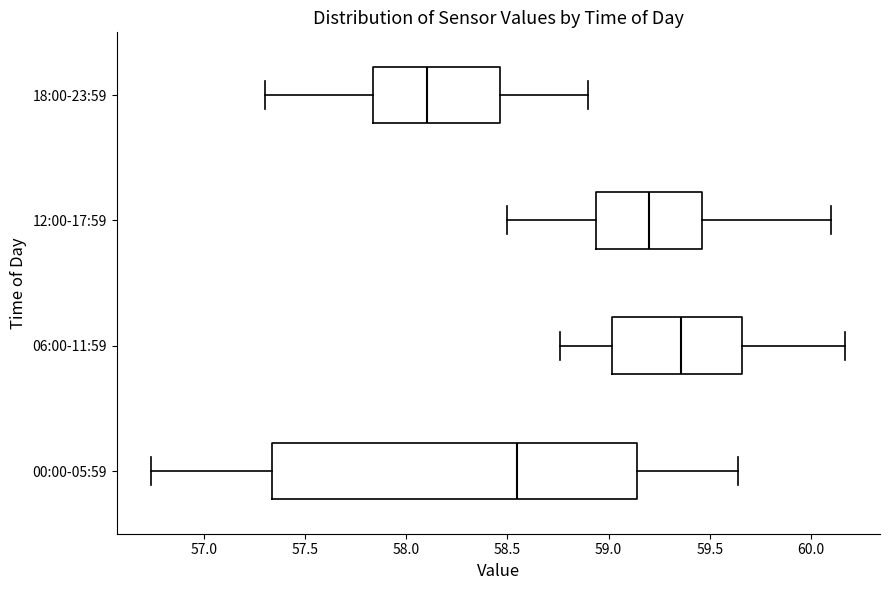

Which box is the widest, from its left edge to its right edge?

00:00-05:59